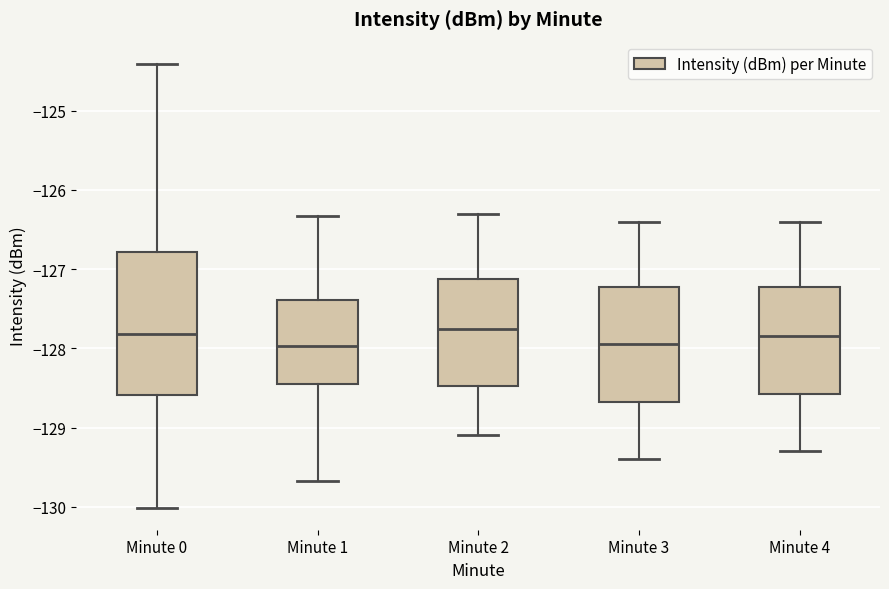

Reading left to right, transcribe this box plot: for each box, give where its median line is, the range the box spans, and where its two whiskers end, as read against the y-axis. The values are not printed on the chart, so give them approximately, as read against the axis.

Minute 0: median -127.8, box -128.6 to -126.8, whiskers -130.0 to -124.4
Minute 1: median -128.0, box -128.5 to -127.4, whiskers -129.7 to -126.3
Minute 2: median -127.7, box -128.5 to -127.1, whiskers -129.1 to -126.3
Minute 3: median -127.9, box -128.7 to -127.2, whiskers -129.4 to -126.4
Minute 4: median -127.8, box -128.6 to -127.2, whiskers -129.3 to -126.4